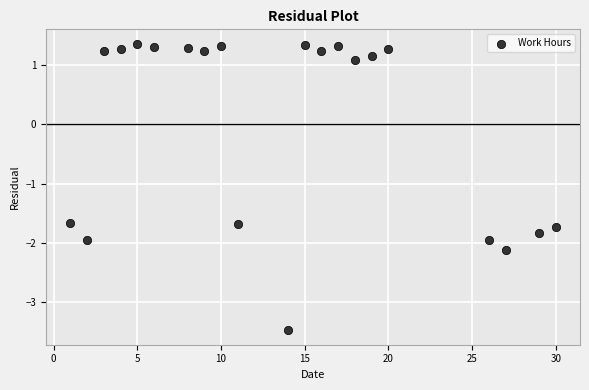

What is the range of X values (max minus min)?

29.0